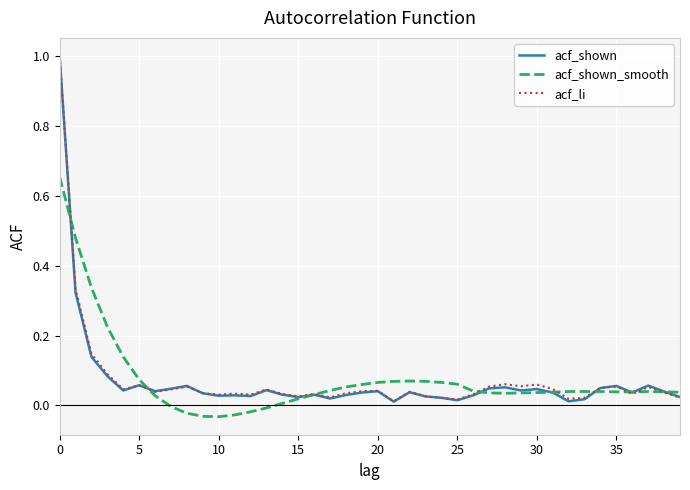

What is the sum of all acf_shown values?

2.8